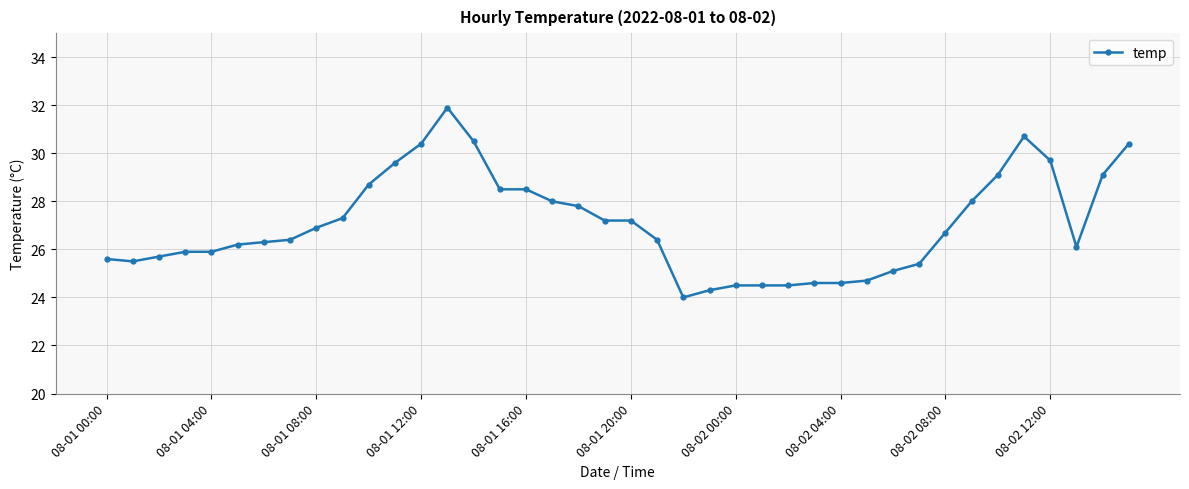

Is this an area chart (filled region under the line)?

No